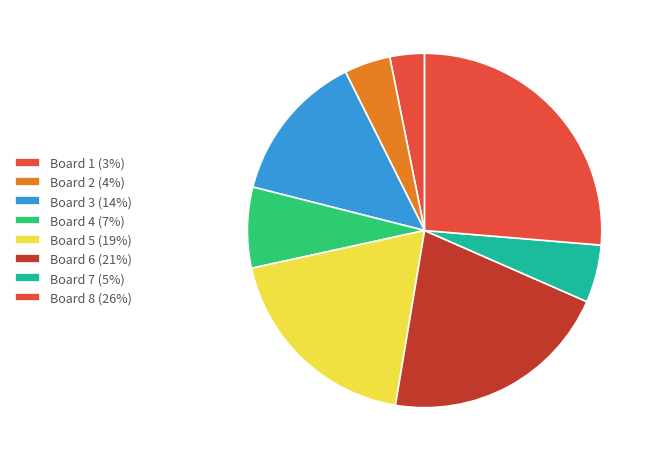

How much of the chart is everything except Board 3?

86.3%